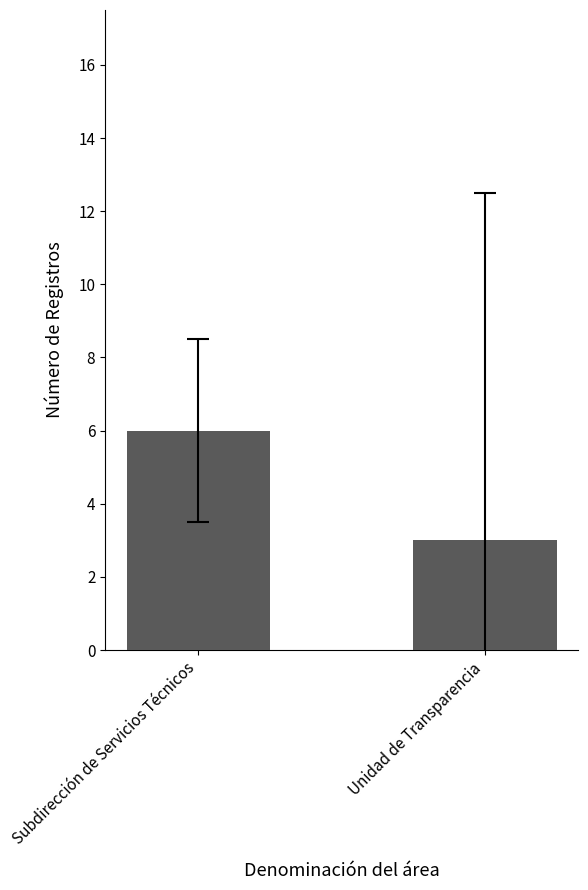

Which category has the lowest value across all series?

Unidad de Transparencia